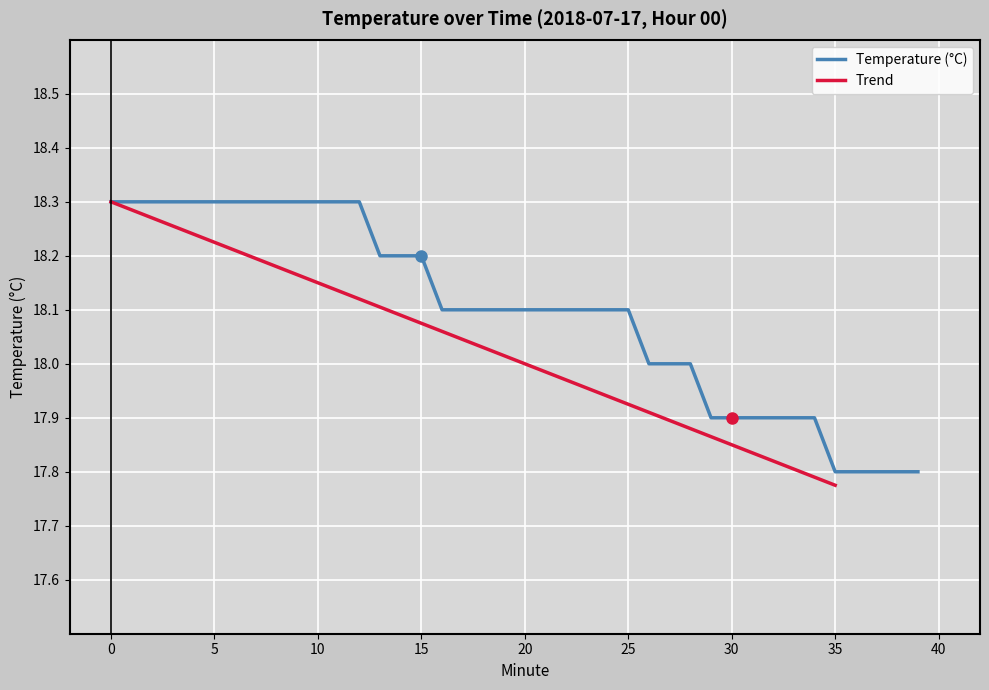

How many values are between 17 and 18?

14